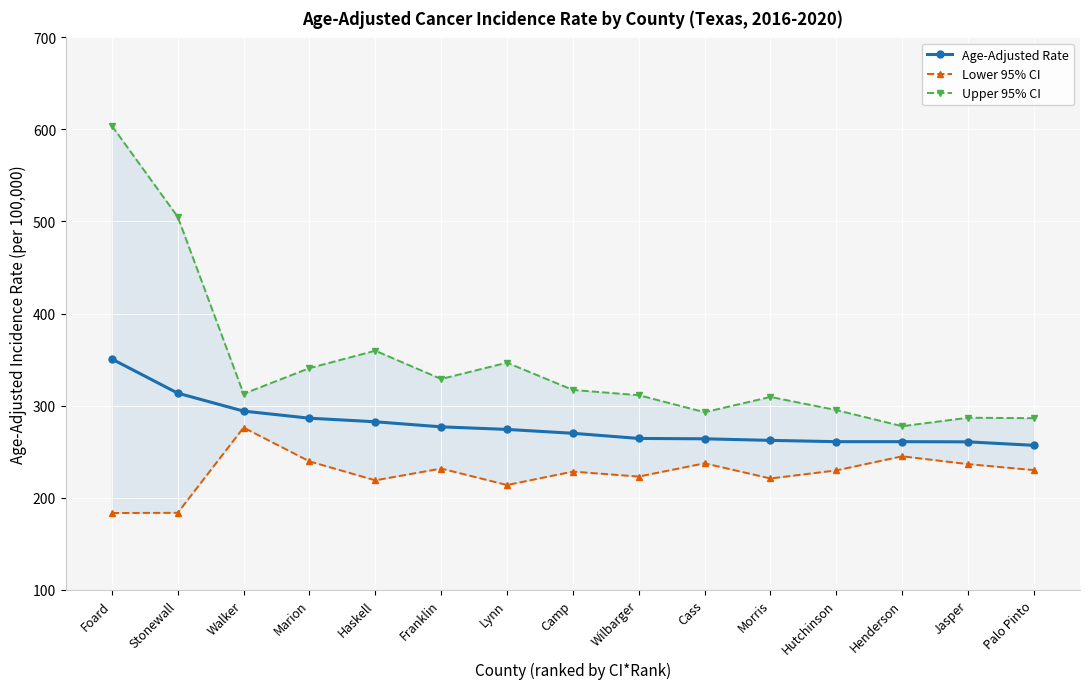

True or false: Lower 95% CI and Age-Adjusted Rate cross at least once.

False